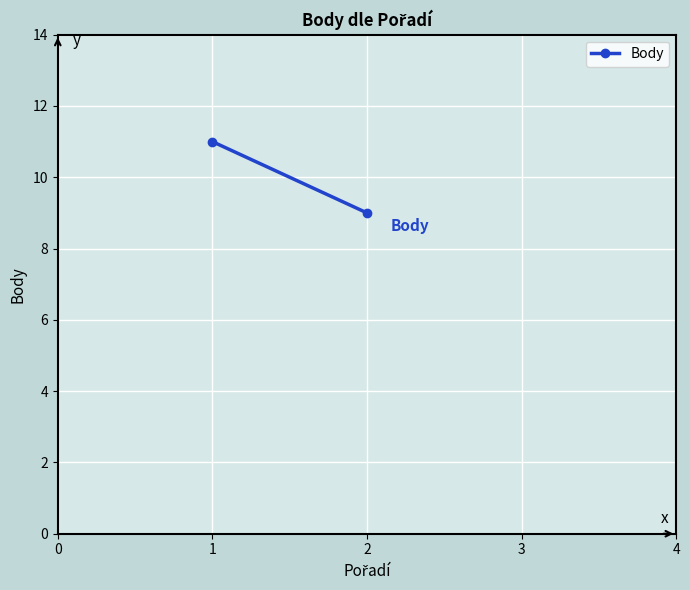

What is the difference between the maximum and minimum values?

2